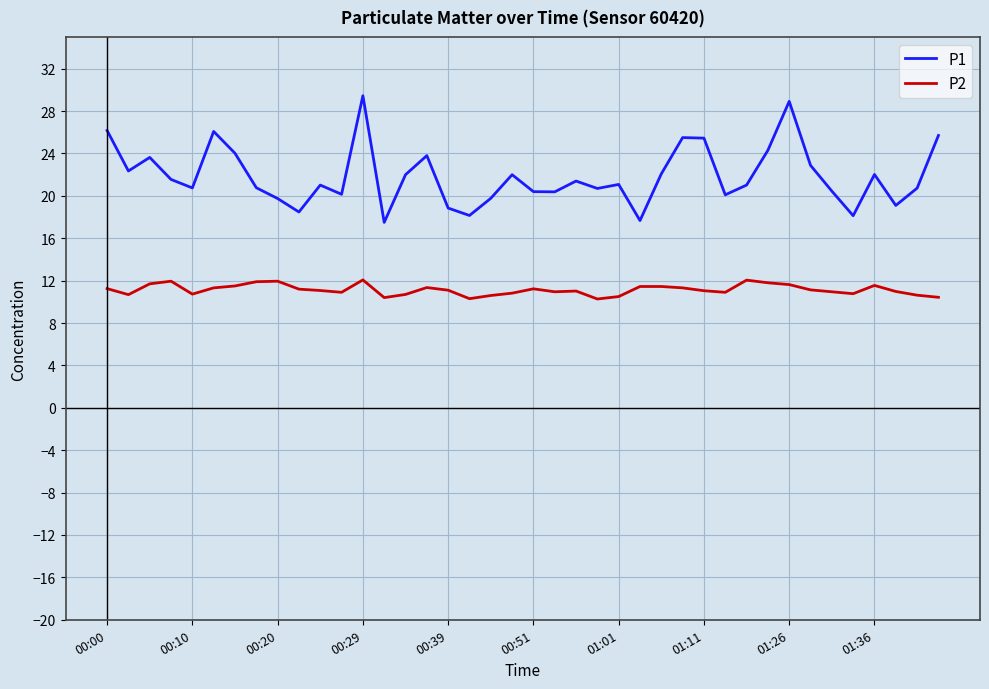

What are all the series names shown in the legend?

P1, P2